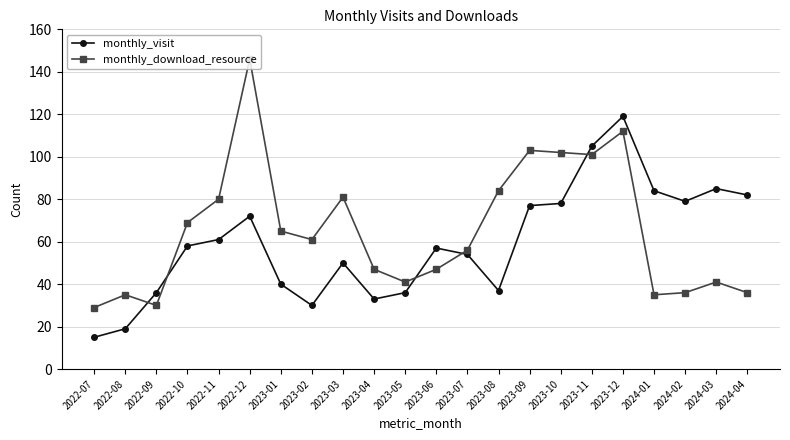

What are all the series names shown in the legend?

monthly_visit, monthly_download_resource